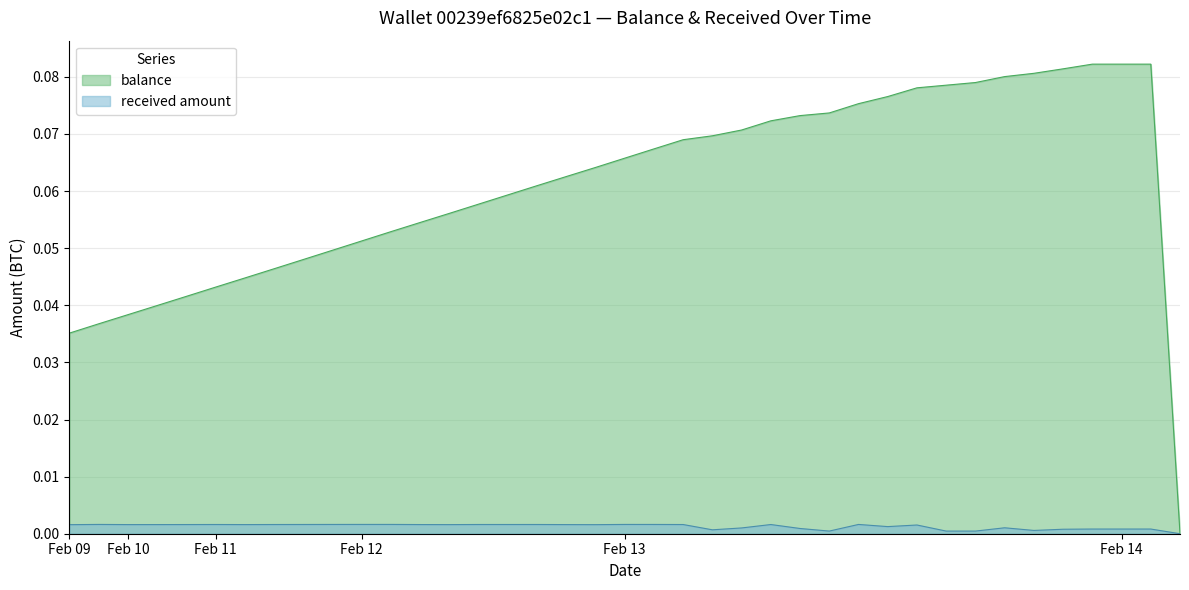

At how many categories does at least one series exceed 0?

36